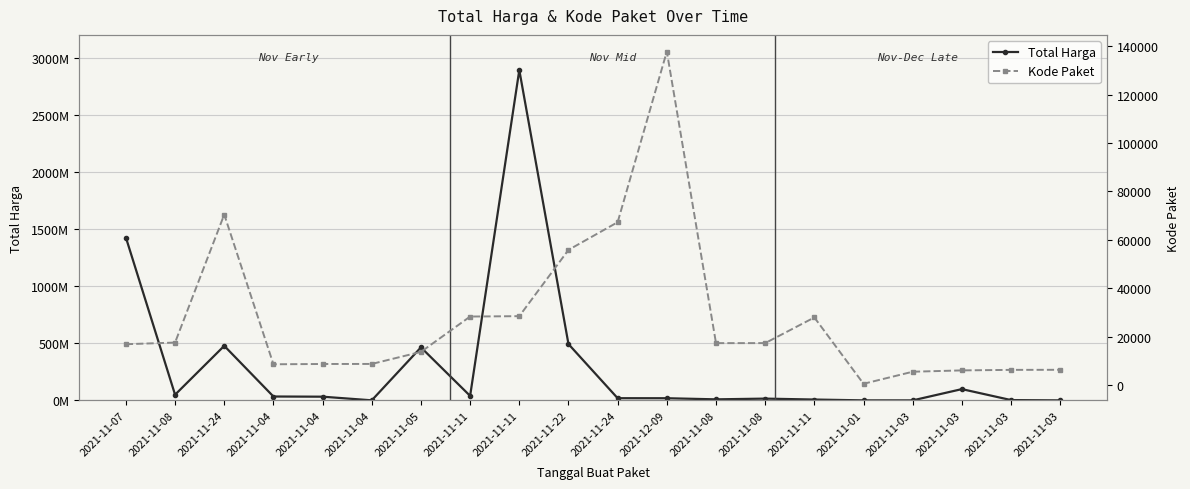

Which series changed the most between 2021-11-04 and 2021-11-03?

Total Harga